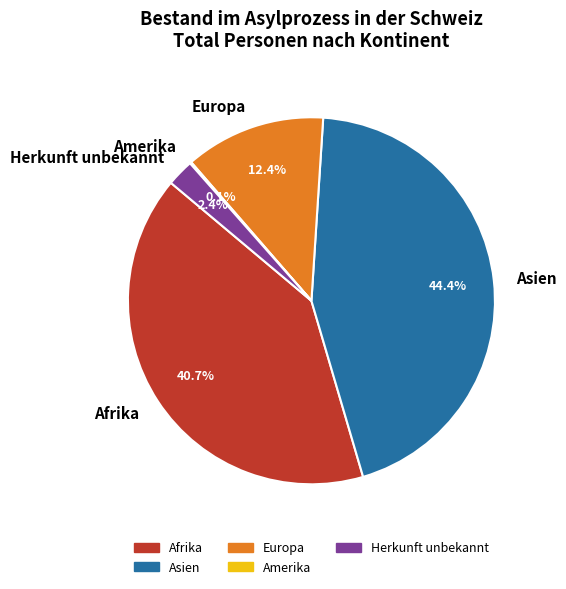

To the nearest percent, what percentage of the pie is Asien?

44%